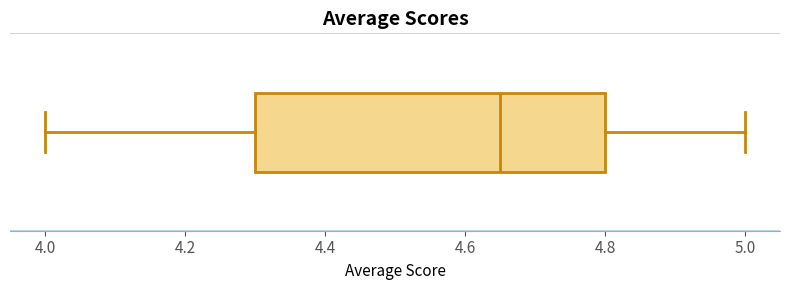

Transcribe this box plot: give where the median line is, the range the box spans, and where the two whiskers end, as read against the x-axis. The values are not printed on the chart, so give them approximately, as read against the axis.

median 4.66, box 4.30 to 4.80, whiskers 4.00 to 5.00